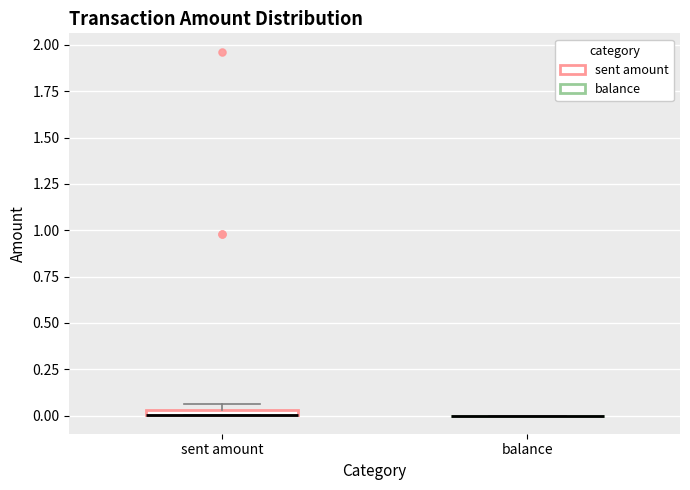

Where is the upper edge of the box for sent amount on the y-axis? The values are not printed on the chart, so give them approximately, as read against the axis.

0.05